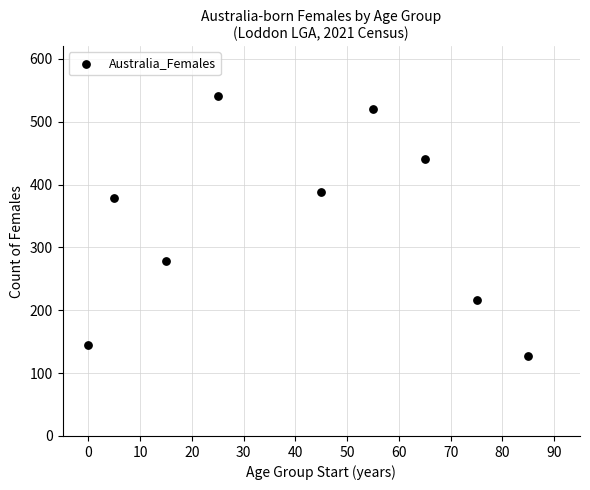

What is the range of Y values (max minus min)?

414